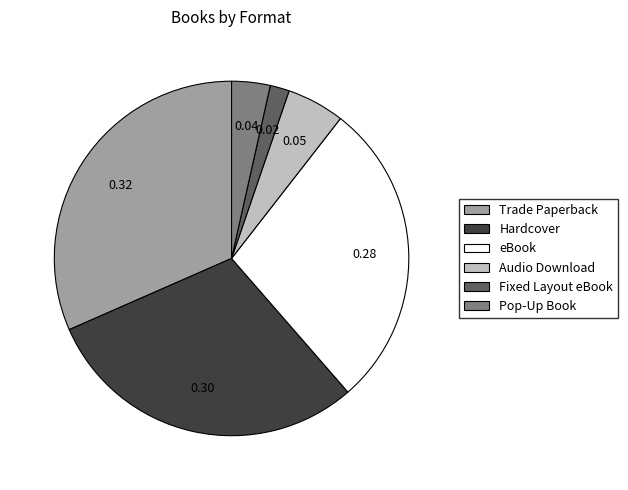

Is the sum of Pop-Up Book and Audio Download greater than half?

No